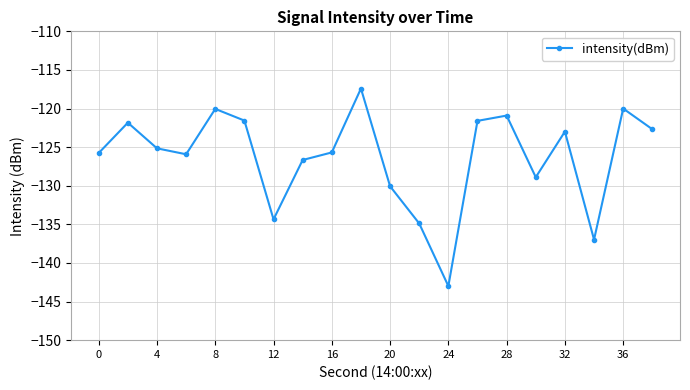

True or false: there are more than 1 points higher than both neighbors.

True